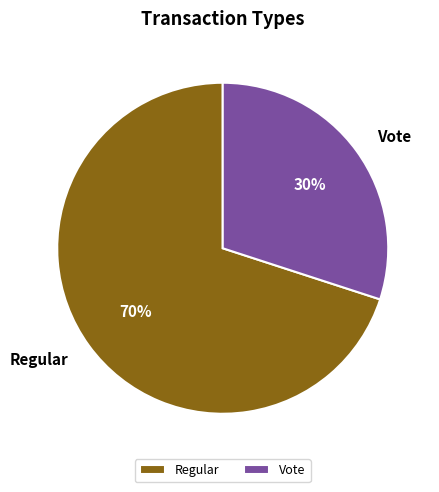

Rank the categories by value from lowest to highest.

Vote, Regular